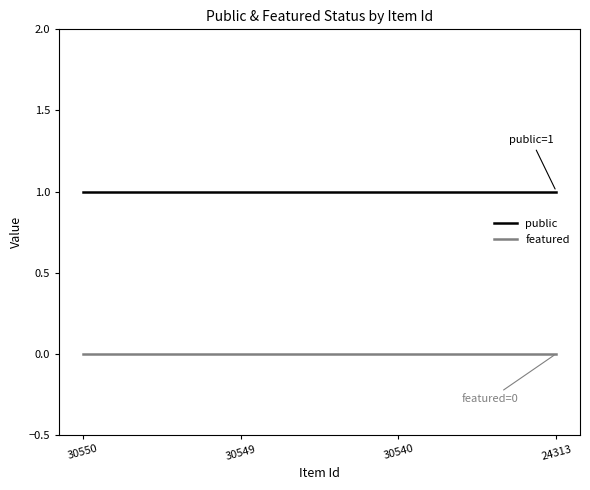

The public series shows 0 at 24313. True or false?

False